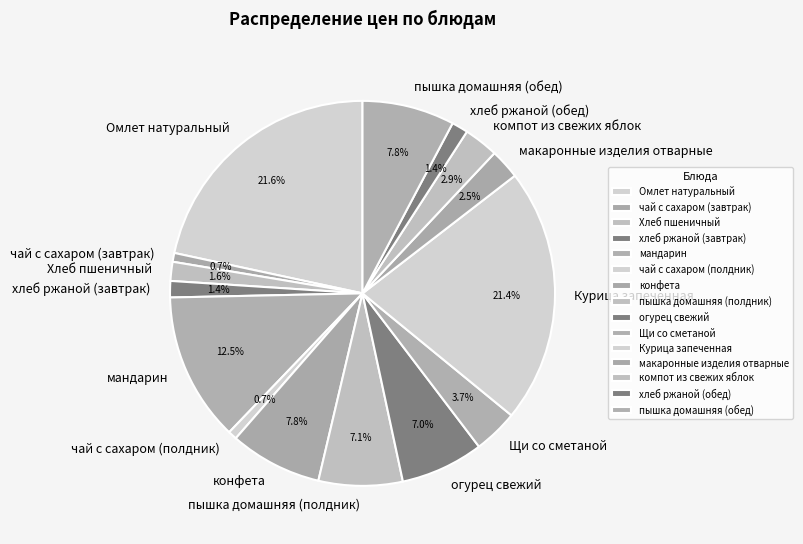

Is it true that пышка домашняя (обед) is 8% of the pie?

True